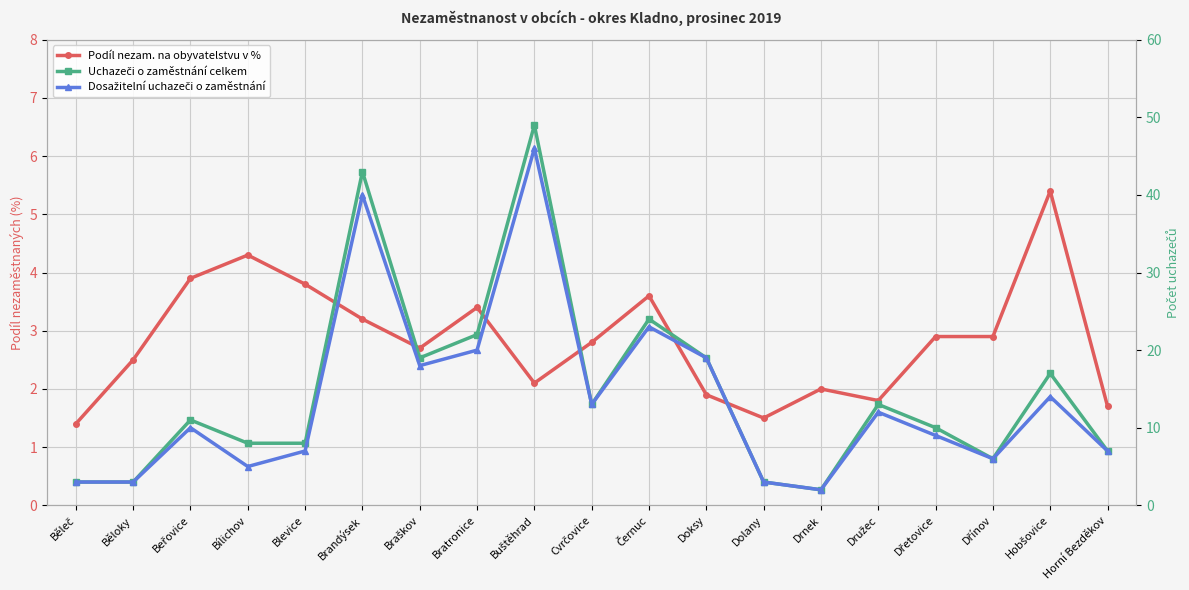

Reading left to right, extract all data points from this chart.

Podíl nezam. na obyvatelstvu v %: 1.4	2.5	3.9	4.3	3.8	3.2	2.7	3.4	2.1	2.8	3.6	1.9	1.5	2.0	1.8	2.9	2.9	5.4	1.7
Uchazeči o zaměstnání celkem: 3.0	3.0	11.0	8.0	8.0	43.0	19.0	22.0	49.0	13.0	24.0	19.0	3.0	2.0	13.0	10.0	6.0	17.0	7.0
Dosažitelní uchazeči o zaměstnání: 3.0	3.0	10.0	5.0	7.0	40.0	18.0	20.0	46.0	13.0	23.0	19.0	3.0	2.0	12.0	9.0	6.0	14.0	7.0